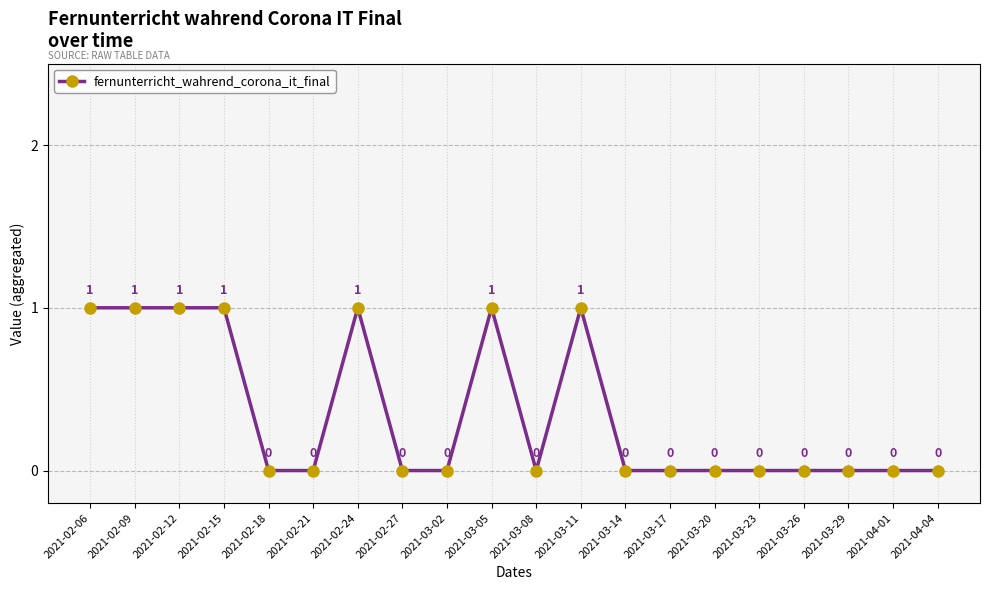

What position from the right is 2021-04-01?

2